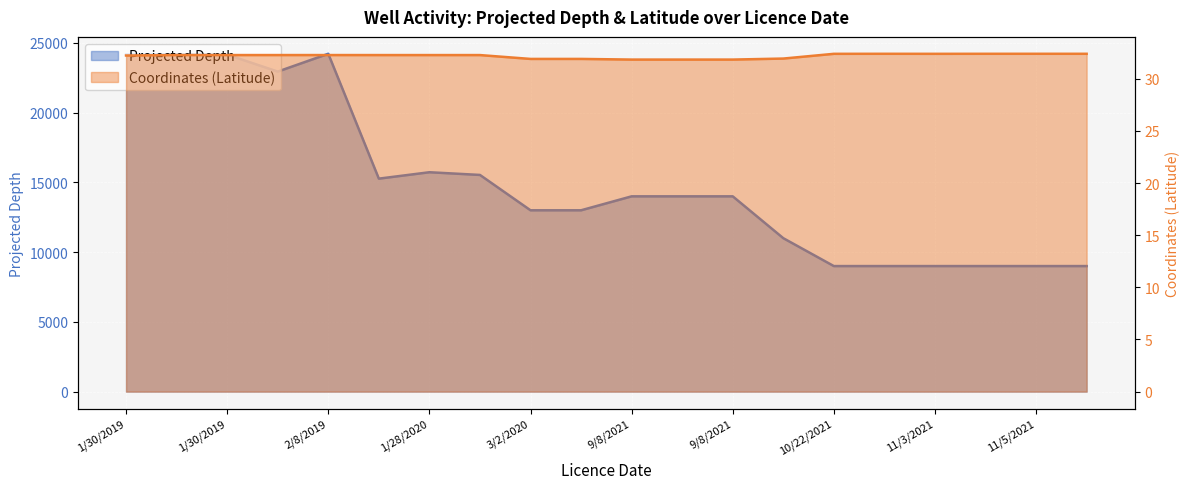

Read the Coordinates (Latitude) (line) value at 17.

32.4